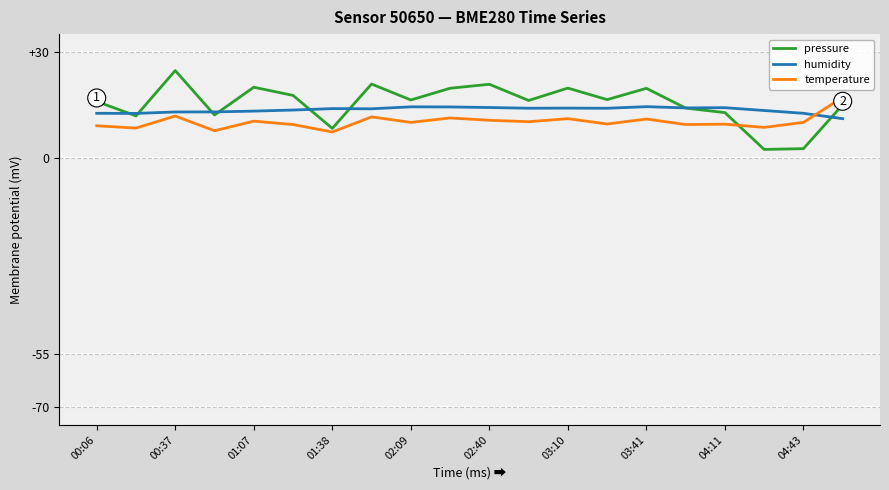

True or false: temperature and humidity intersect in this chart.

True